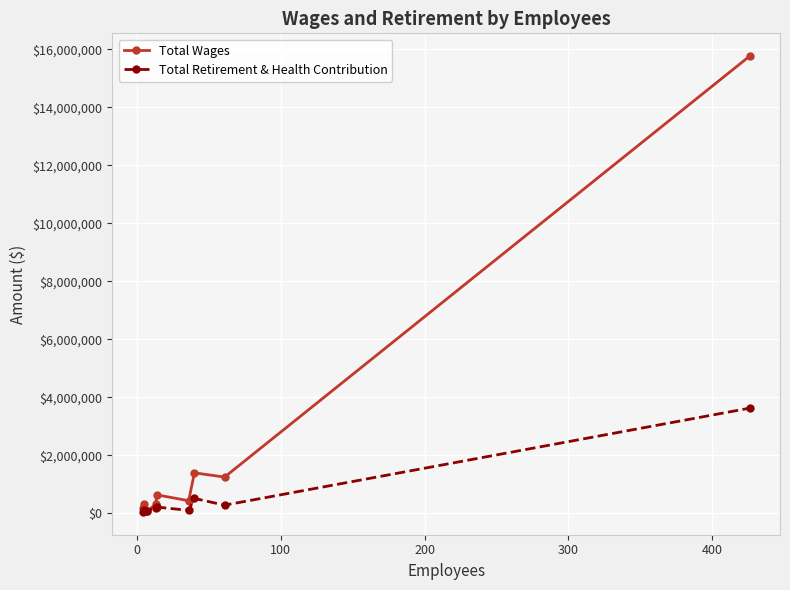

List the series in order of their peak value, highest first.

Total Wages, Total Retirement & Health Contribution